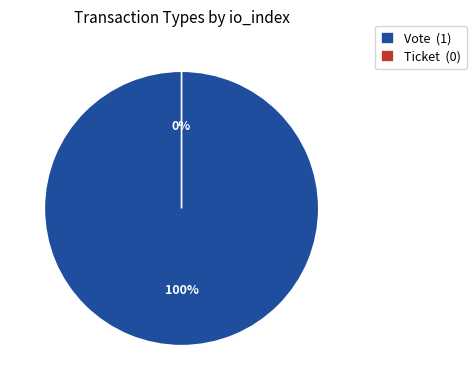

To the nearest percent, what is the difference between the largest and smallest slice percentages?

100%